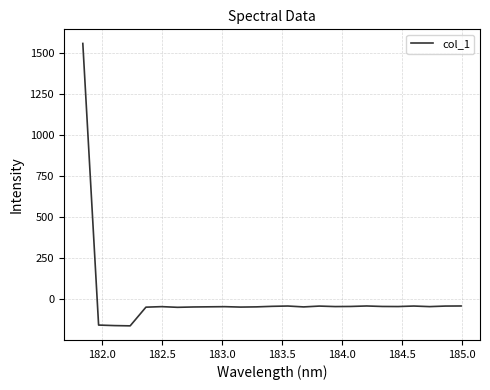

What is the average value?

6.3